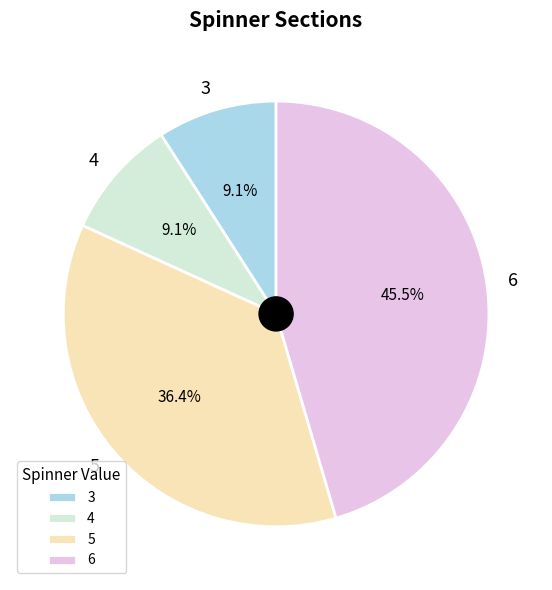

To the nearest percent, what is the combined percentage of 5 and 6?

82%